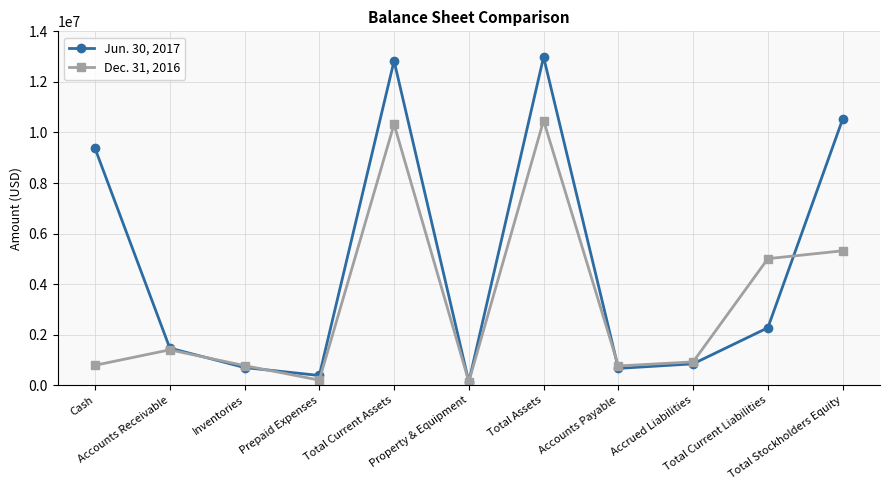

How many lines are shown in the chart?

2